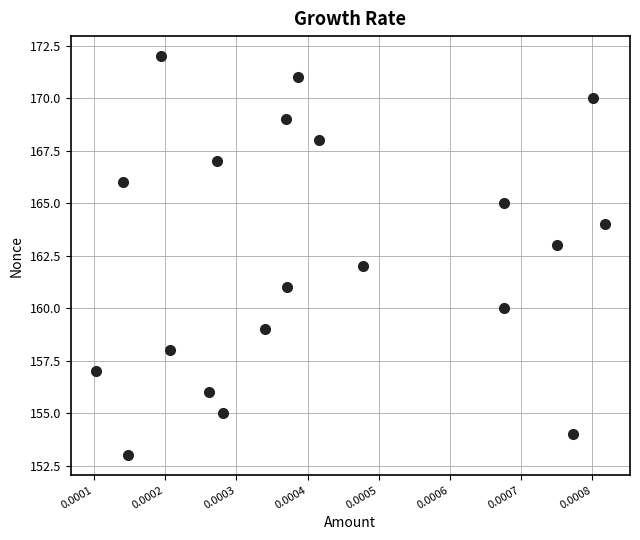

What is the range of Y values (max minus min)?

19